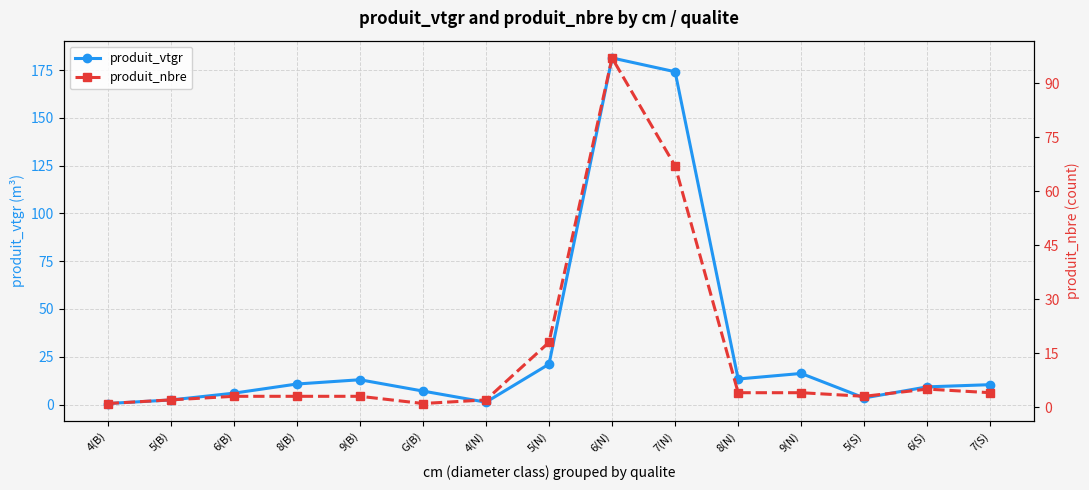

Reading right to left, transcribe all the data shown in this chart.

produit_vtgr: 10.4	9.2	3.4	16.3	13.3	174.2	181.4	21.1	1.2	7.0	13.0	10.7	5.9	2.4	0.5
produit_nbre: 4.0	5.0	3.0	4.0	4.0	67.0	97.0	18.0	2.0	1.0	3.0	3.0	3.0	2.0	1.0